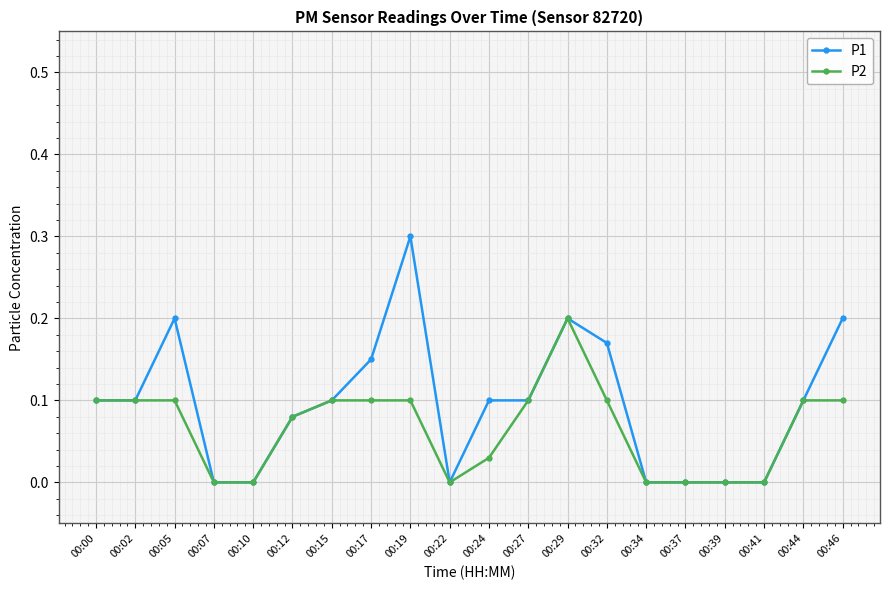

Which series has the largest total across all categories?

P1